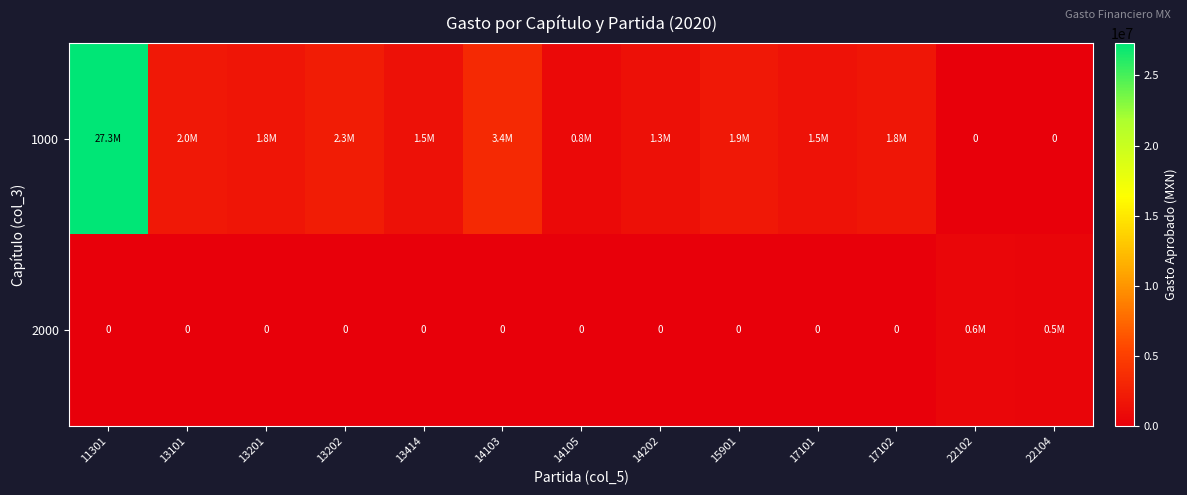

How many distinct data groups are displayed?

2